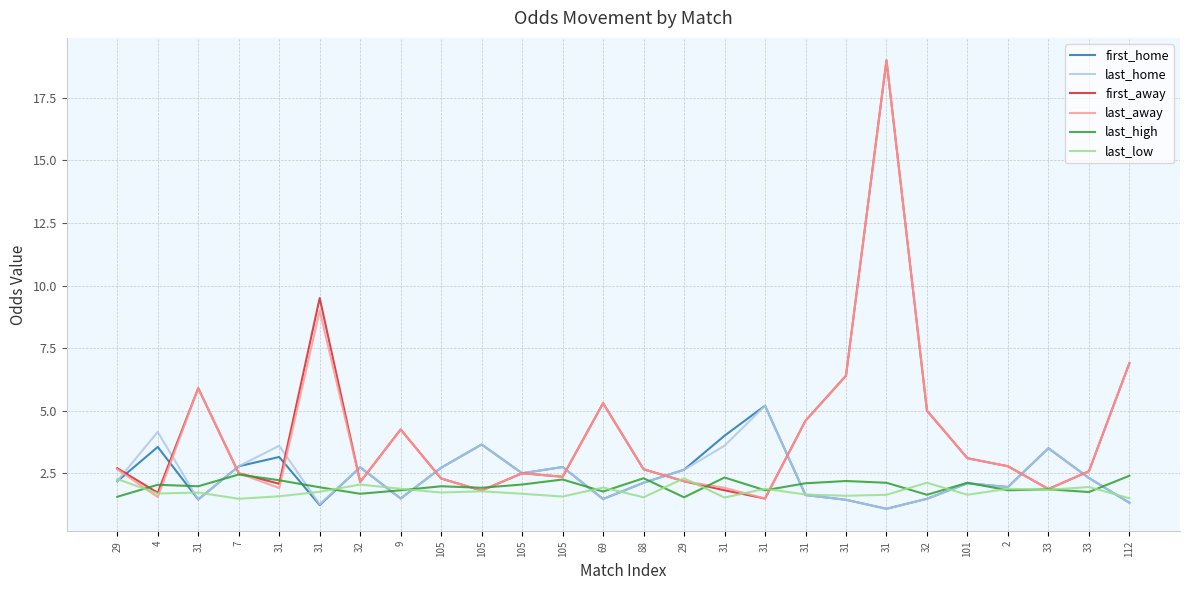

At which category does last_away reach its first local valley?

4